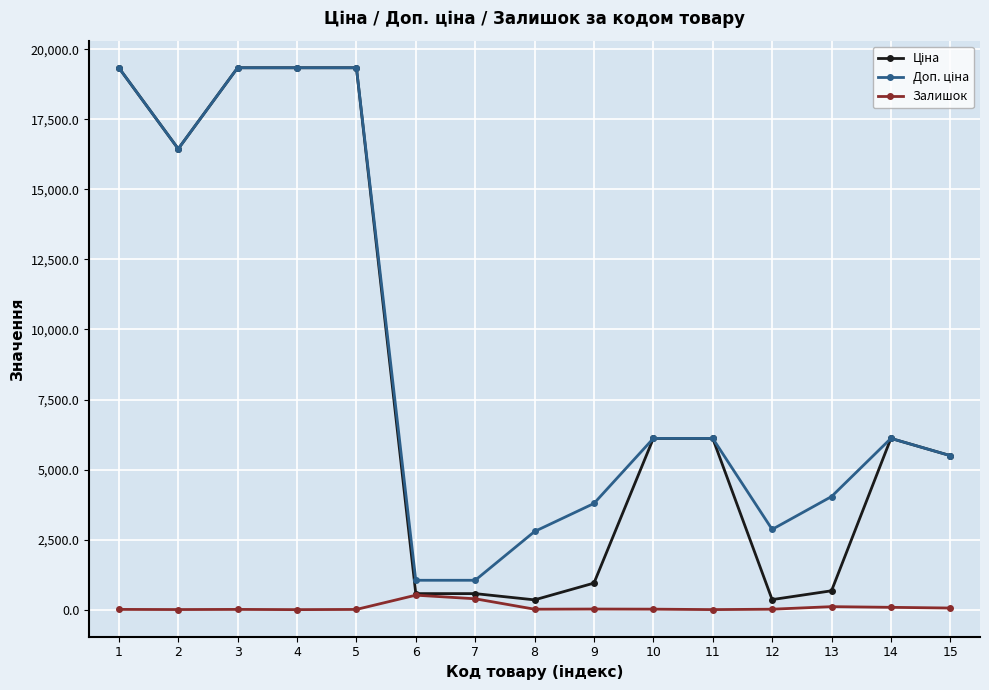

How many lines are shown in the chart?

3